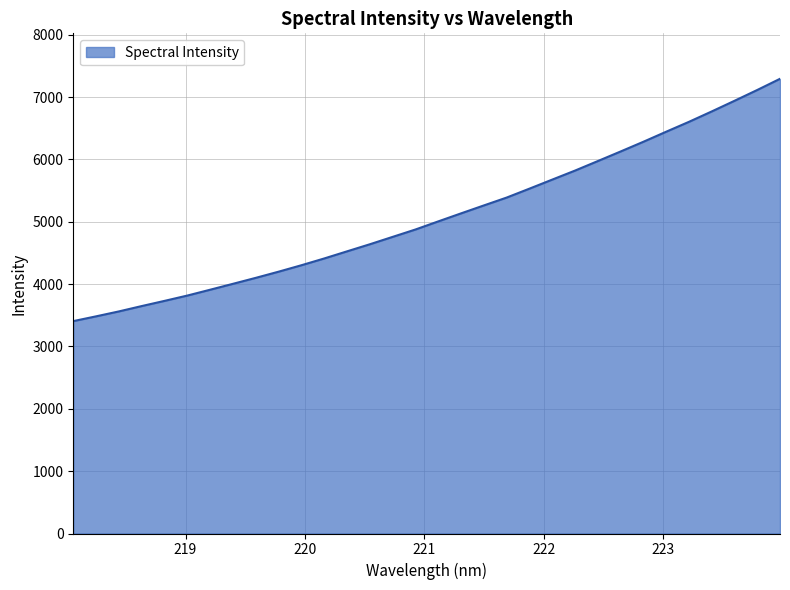

What is the difference between the maximum and minimum values?

3886.7